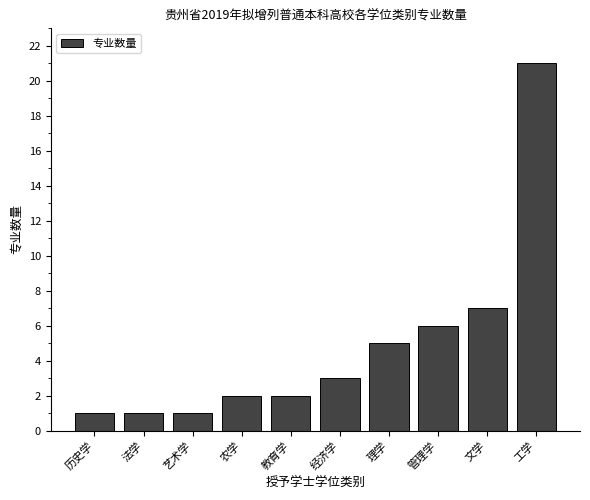

Reading left to right, extract all data points from this chart.

历史学=1	法学=1	艺术学=1	农学=2	教育学=2	经济学=3	理学=5	管理学=6	文学=7	工学=21